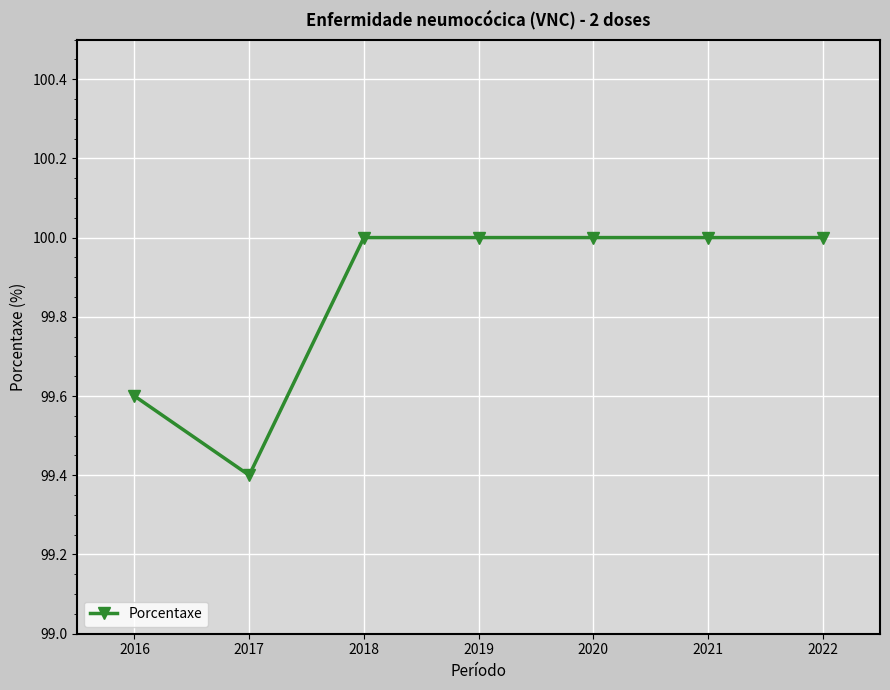

Between 2017 and 2016, which is larger?

2016